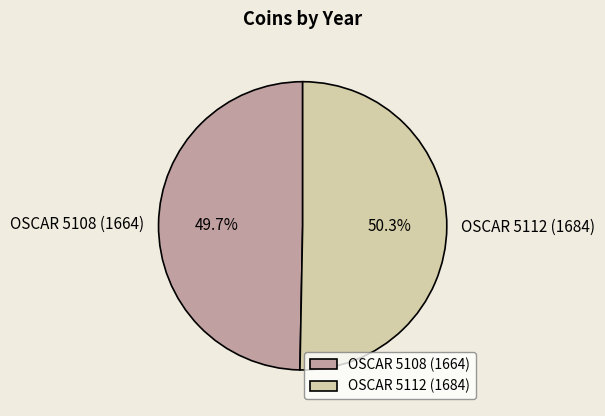

Approximately how many times larger is the value at OSCAR 5108 (1664) compared to OSCAR 5112 (1684)?

1.0